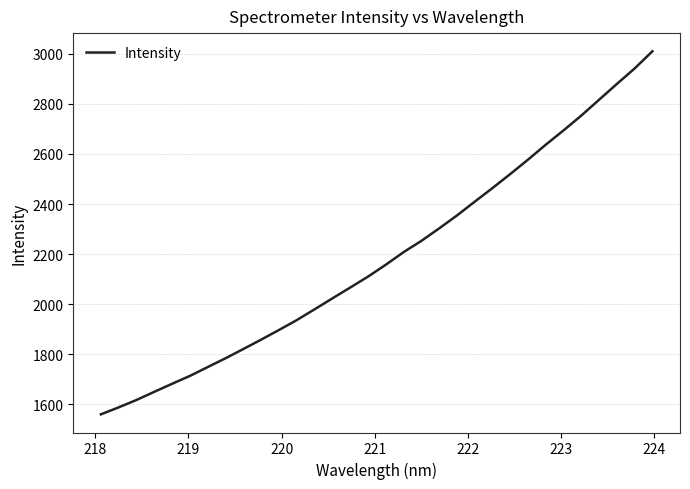

True or false: there are more than 0 points higher than both neighbors.

False